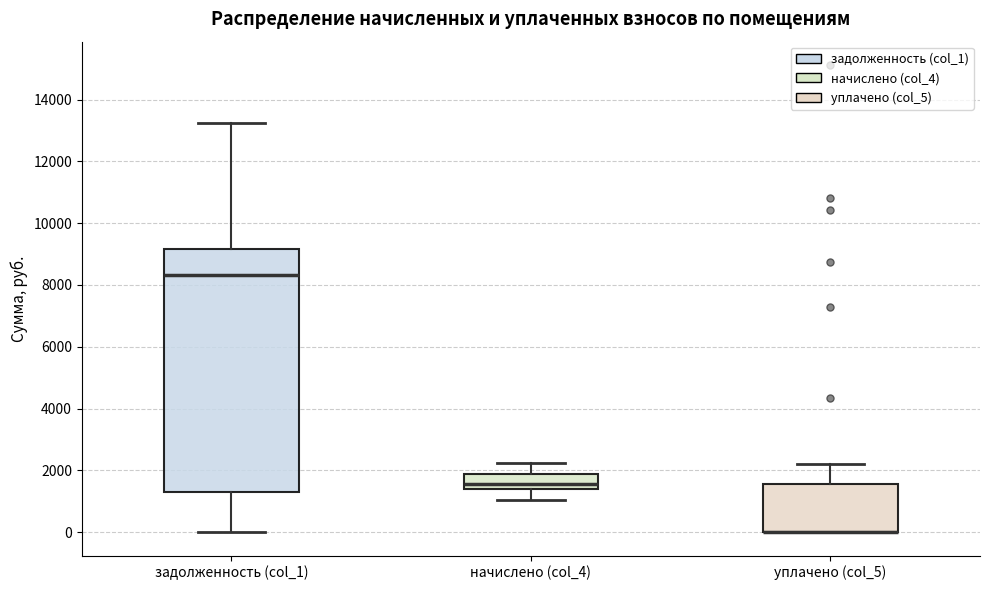

Reading left to right, transcribe this box plot: for each box, give where its median line is, the range the box spans, and where its two whiskers end, as read against the y-axis. The values are not printed on the chart, so give them approximately, as read against the axis.

задолженность (col_1): median 8400, box 1200 to 9200, whiskers 0 to 13200
начислено (col_4): median 1600, box 1400 to 1800, whiskers 1000 to 2200
уплачено (col_5): median 0 (drawn on the box's lower edge), box 0 to 1600, whiskers 0 to 2200